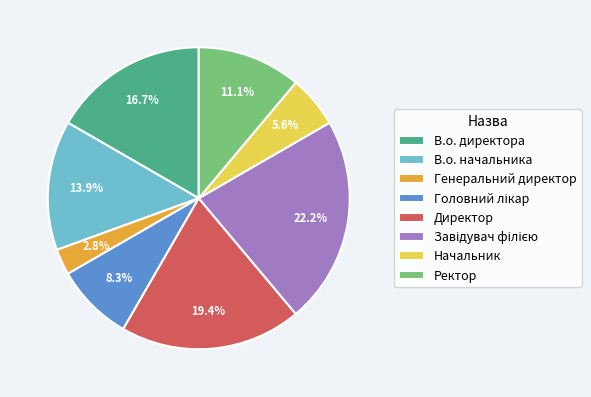

Does Начальник account for over 50% of the chart?

No